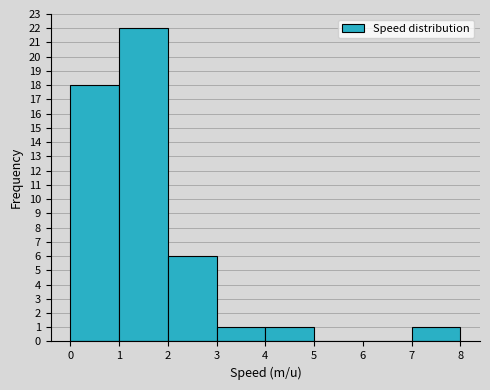

Reading left to right, transcribe this chart: for each bar, give the range it covers on the x-axis and its height. The values are not printed on the chart, so give them approximately, as read against the axis.

0 to 1: 18
1 to 2: 22
2 to 3: 6
3 to 4: 1
4 to 5: 1
5 to 6: 0
6 to 7: 0
7 to 8: 1